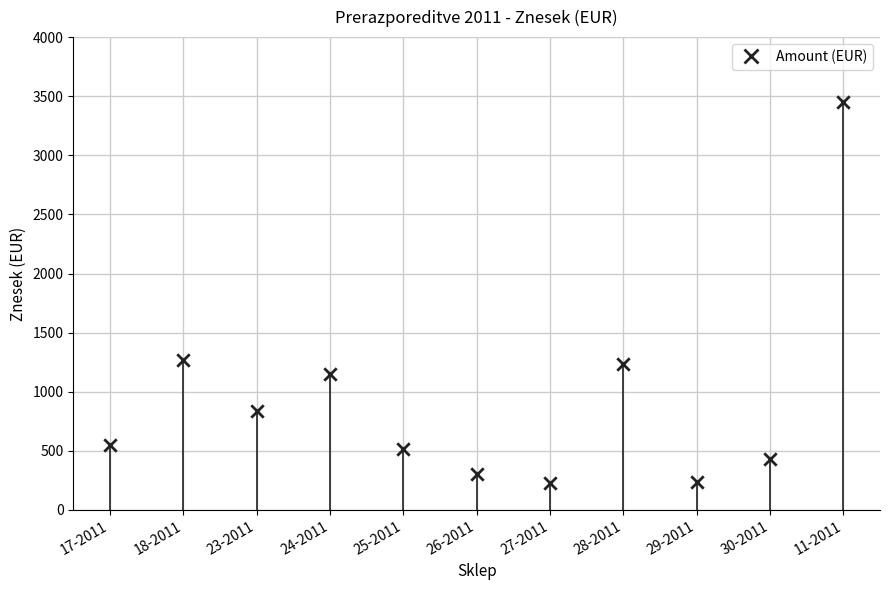

What is the range of Y values (max minus min)?

3220.4